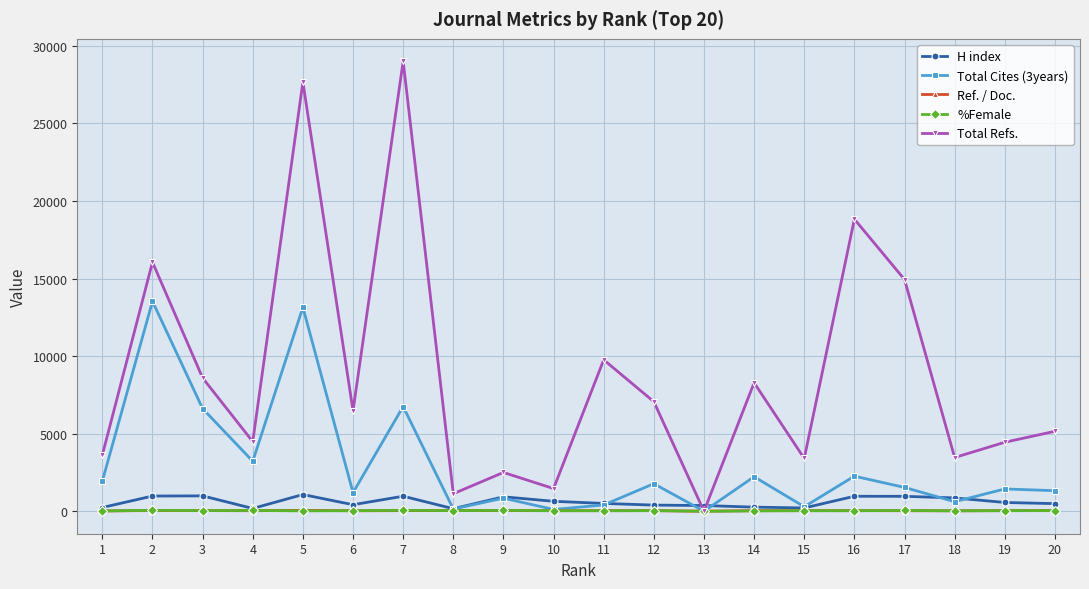

What is the sum of all Total Cites (3years) values?

59369